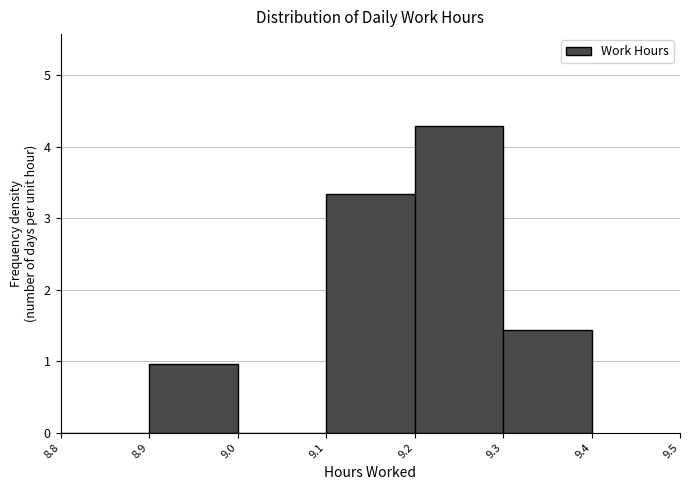

Reading left to right, transcribe this chart: for each bar, give the range it covers on the x-axis and its height. The values are not printed on the chart, so give them approximately, as read against the axis.

8.8 to 8.9: 0
8.9 to 9.0: 1.0
9.0 to 9.1: 0
9.1 to 9.2: 3.3
9.2 to 9.3: 4.3
9.3 to 9.4: 1.4